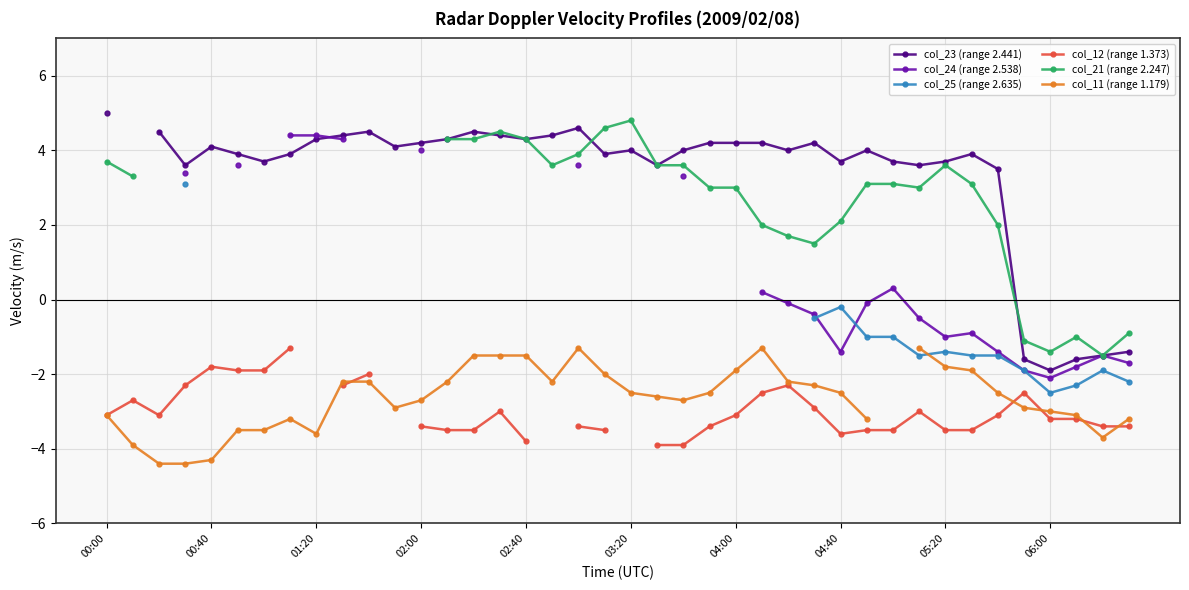

What is the total value across all series at 38?

-13.5